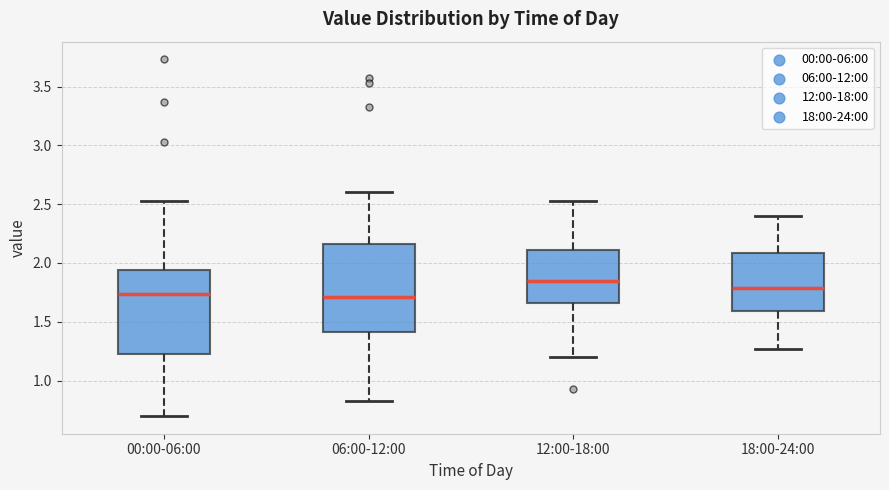

Reading left to right, read every box against the y-axis: the position of its median line, the range the box covers, and the ends of its whiskers. The values are not printed on the chart, so give them approximately, as read against the axis.

00:00-06:00: median 1.75, box 1.20 to 1.95, whiskers 0.70 to 2.55
06:00-12:00: median 1.70, box 1.40 to 2.15, whiskers 0.85 to 2.60
12:00-18:00: median 1.85, box 1.65 to 2.10, whiskers 1.20 to 2.55
18:00-24:00: median 1.80, box 1.60 to 2.10, whiskers 1.25 to 2.40